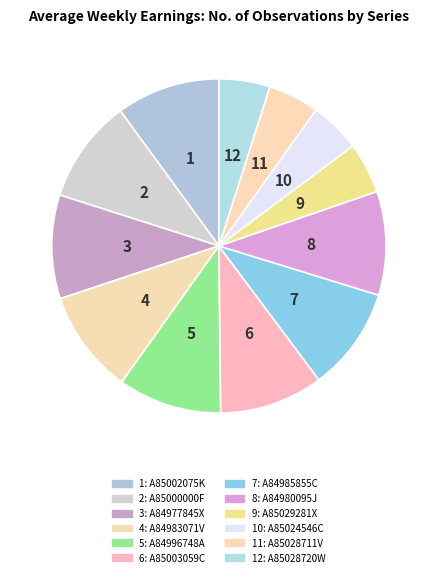

Which slice is the smallest?

A85029281X